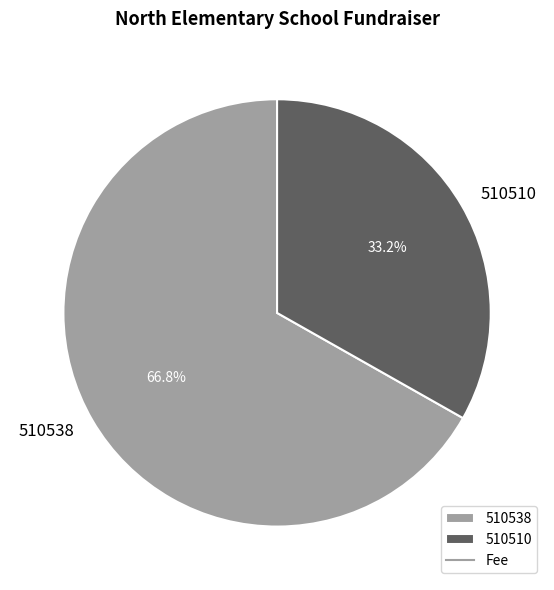

How many segments does this pie chart have?

2